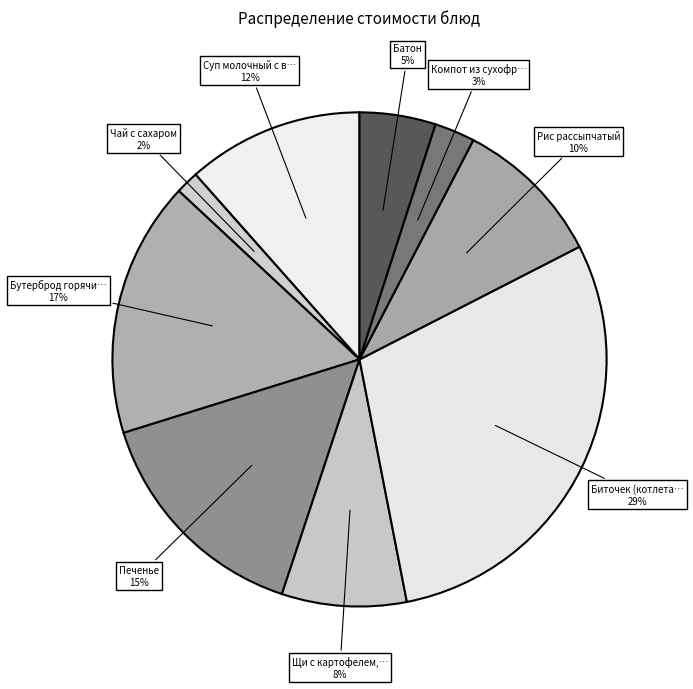

Rank the categories by value from lowest to highest.

Чай с сахаром, Компот из сухофруктов, Батон, Щи с картофелем, рыбные, Рис рассыпчатый, Суп молочный с вермишелью, Печенье, Бутерброд горячий с сыром, Биточек (котлета) куриная